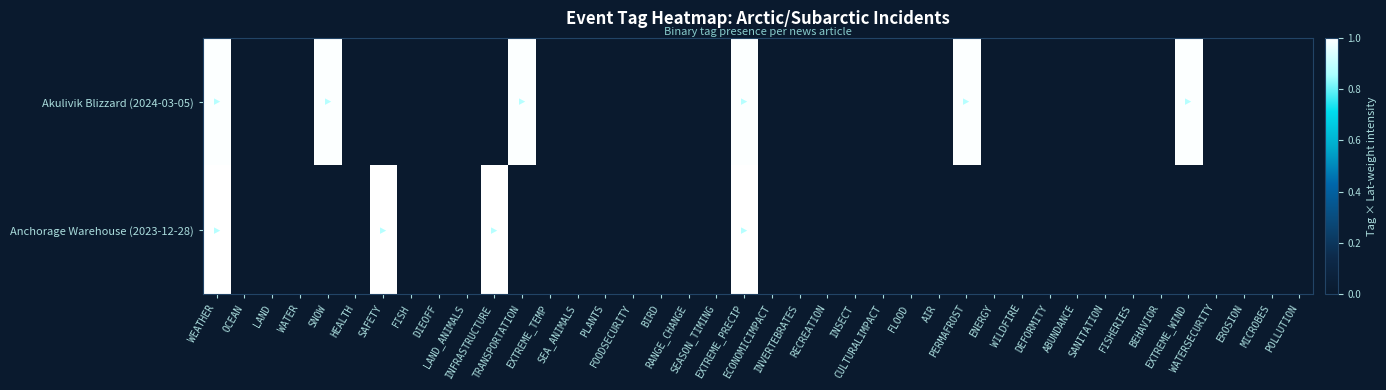

Which has a higher value, SANITATION or PLANTS?

SANITATION